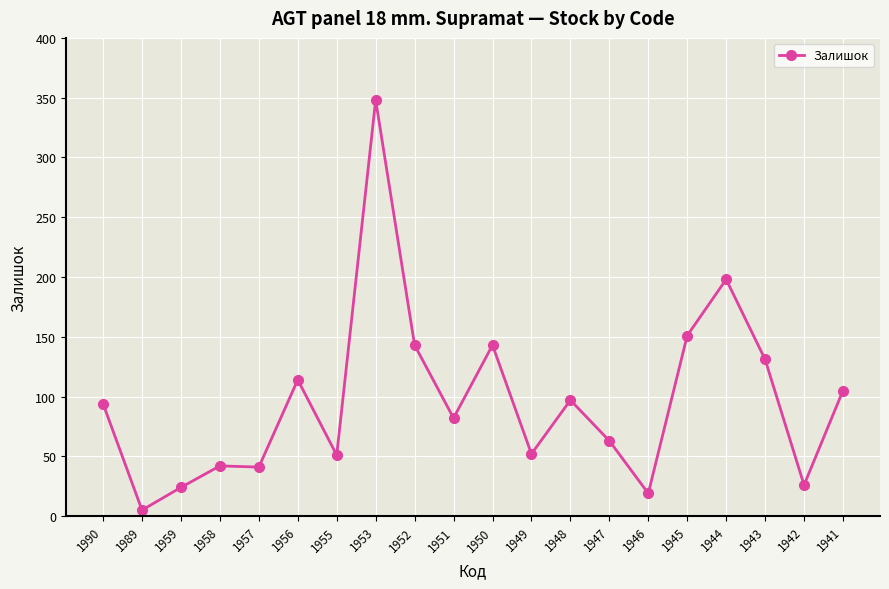

What is the value of the 17th point from the left?

198